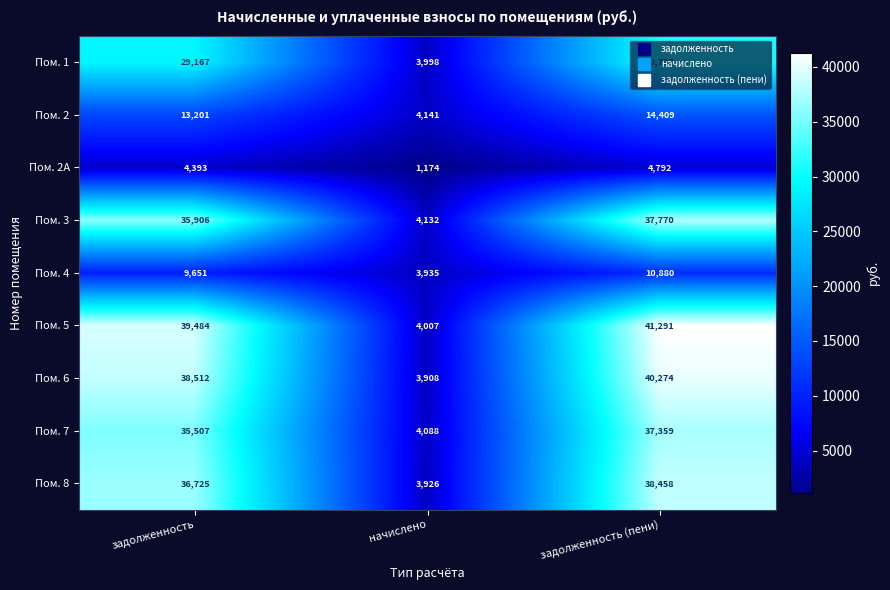

At which category is the sum across all series the highest?

задолженность (пени)